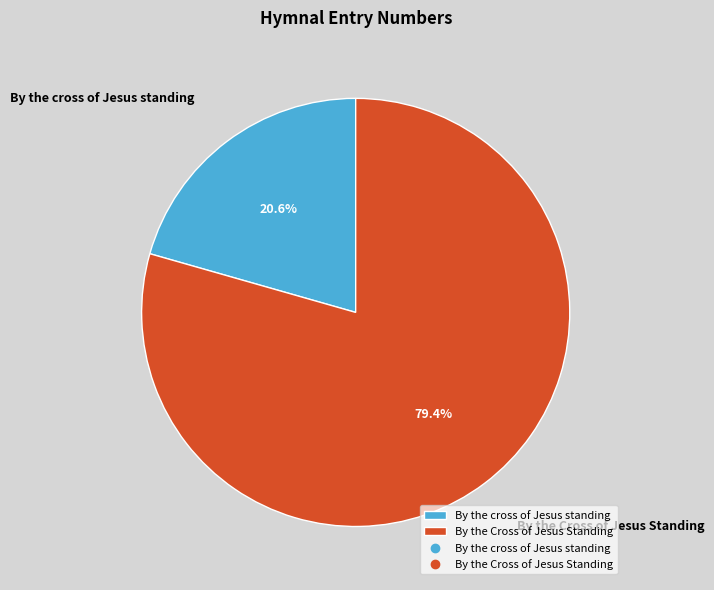

How many slices are in this pie chart?

2